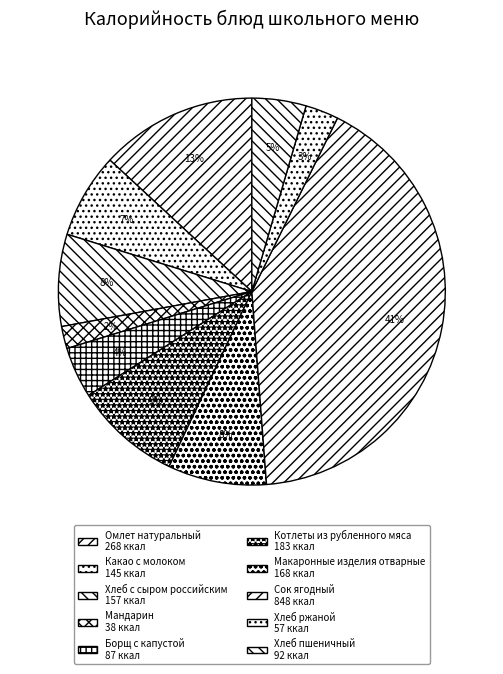

Which slice is the largest?

Сок ягодный